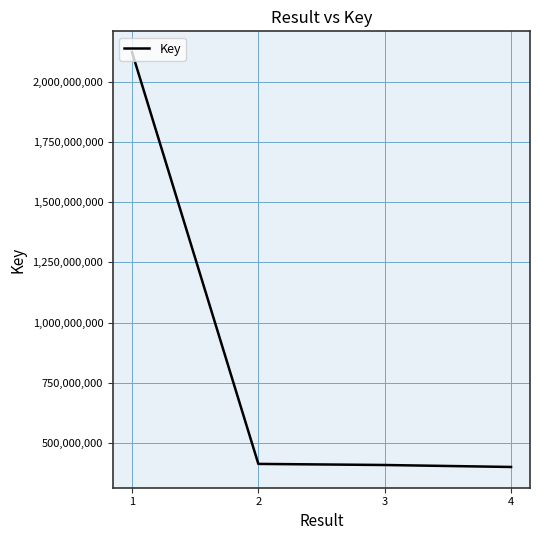

What is the greatest value displayed?

2122557626